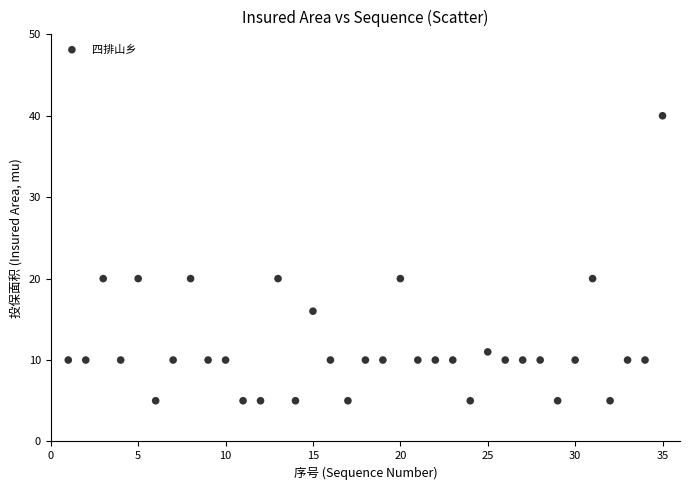

What is the range of Y values (max minus min)?

35